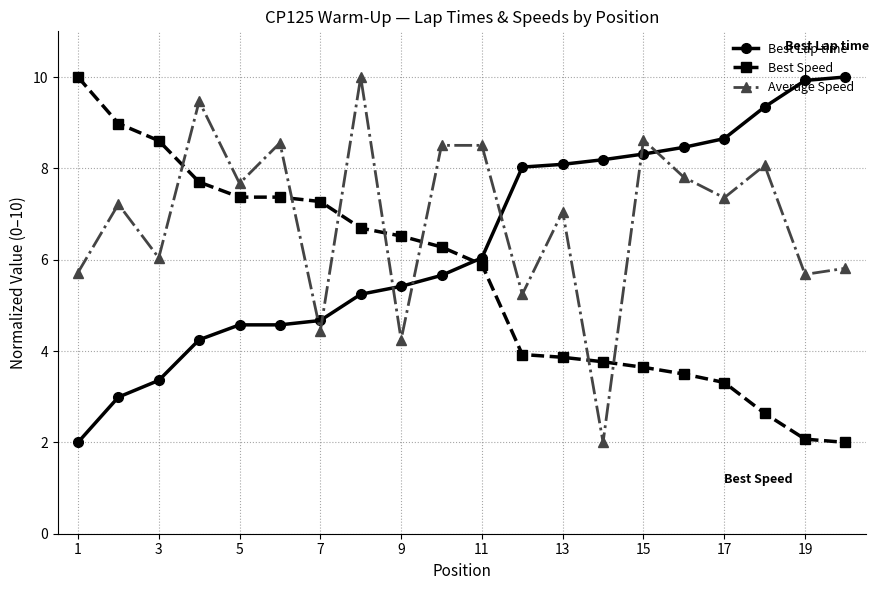

How many times do Best Speed and Best Lap time cross each other?

1